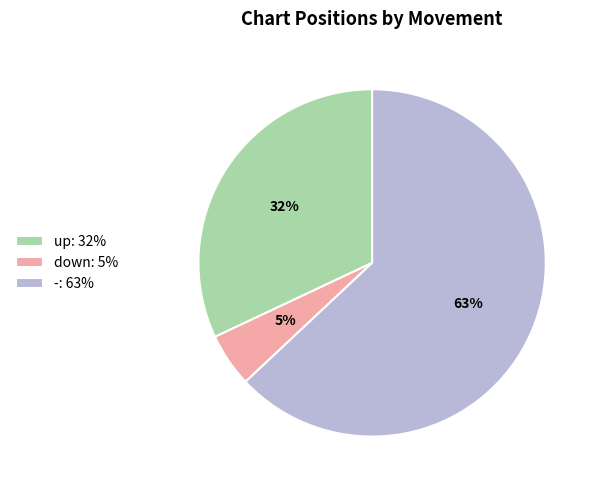

What is the largest slice in the pie chart?

-